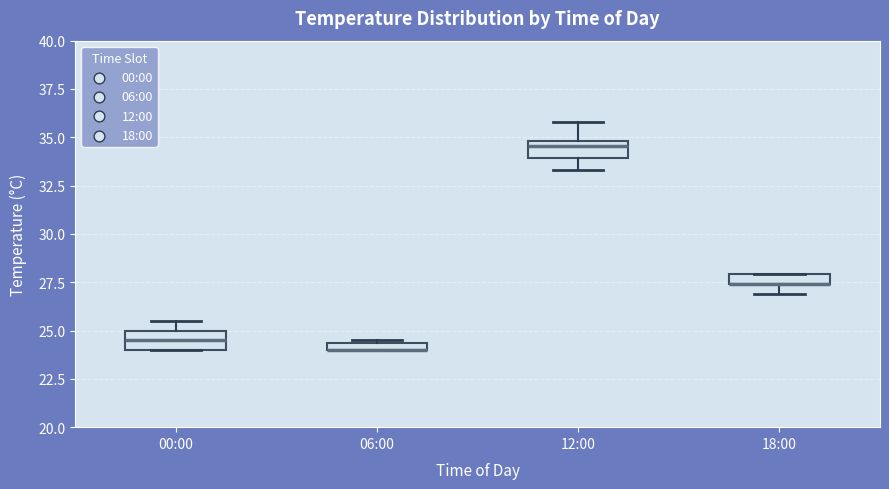

Where is the upper edge of the box for 18:00 on the y-axis? The values are not printed on the chart, so give them approximately, as read against the axis.

28.0